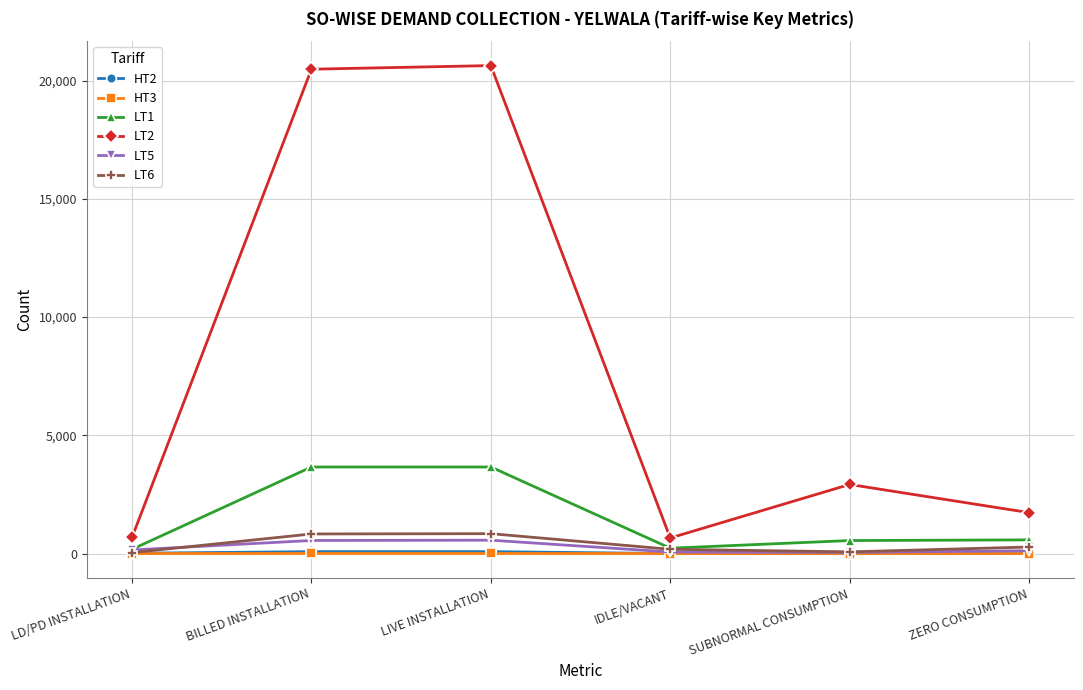

What is the label of the 2nd point from the left?

BILLED INSTALLATION